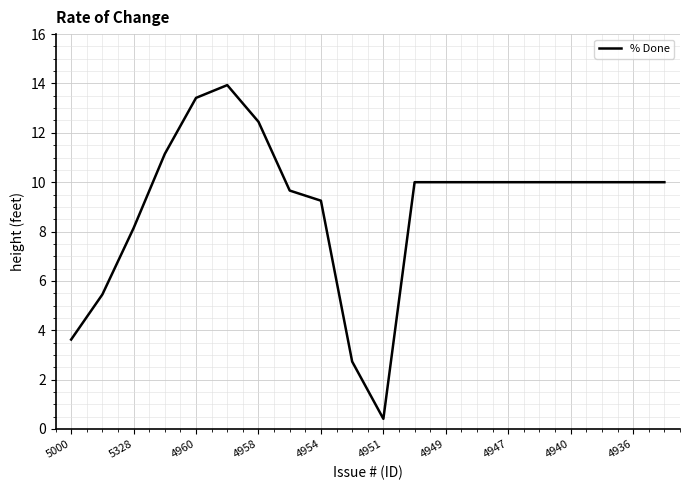

What is the minimum value shown in the chart?

0.4